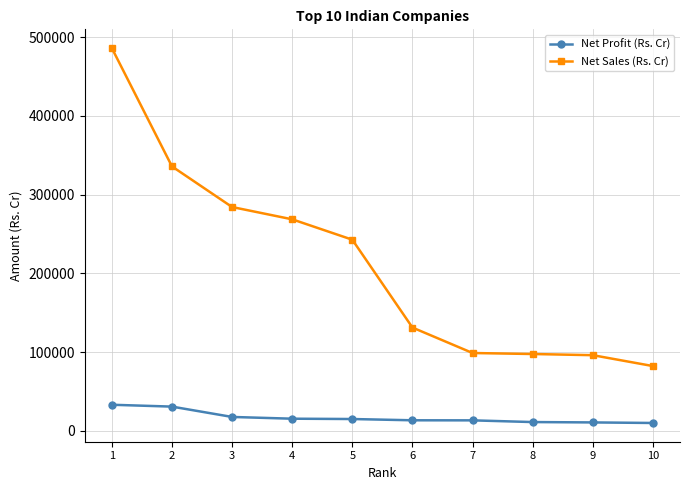

Where does the Net Sales (Rs. Cr) series first go above 242868?

1